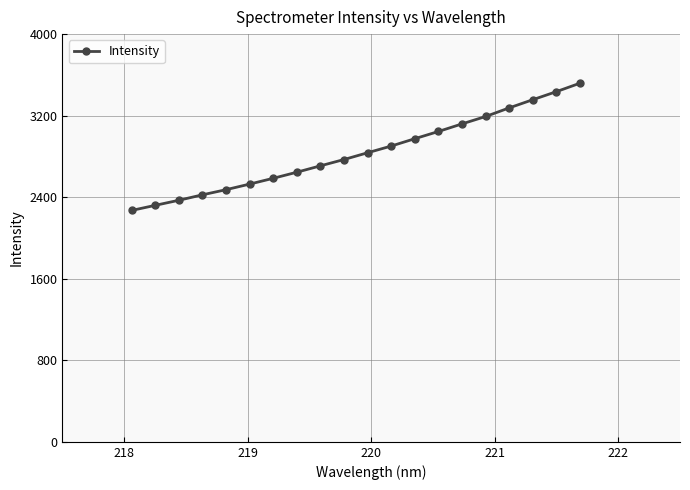

True or false: there are more than 1 points higher than both neighbors.

False